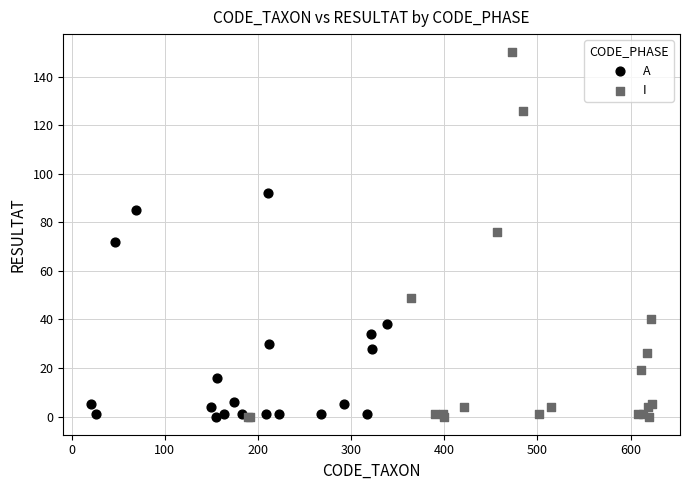

What are all the series names shown in the legend?

A, I